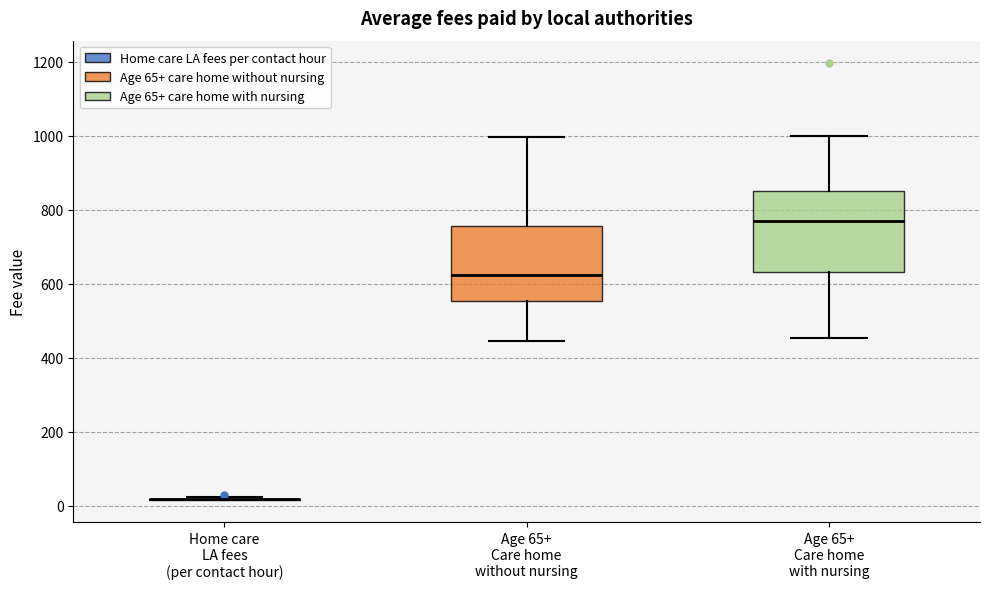

Reading left to right, transcribe this box plot: for each box, give where its median line is, the range the box spans, and where its two whiskers end, as read against the y-axis. The values are not printed on the chart, so give them approximately, as read against the axis.

Home care LA fees (per contact hour): box collapsed to a line at 20, whiskers 20 to 20
Age 65+ Care home without nursing: median 620, box 560 to 760, whiskers 440 to 1000
Age 65+ Care home with nursing: median 760, box 640 to 860, whiskers 460 to 1000